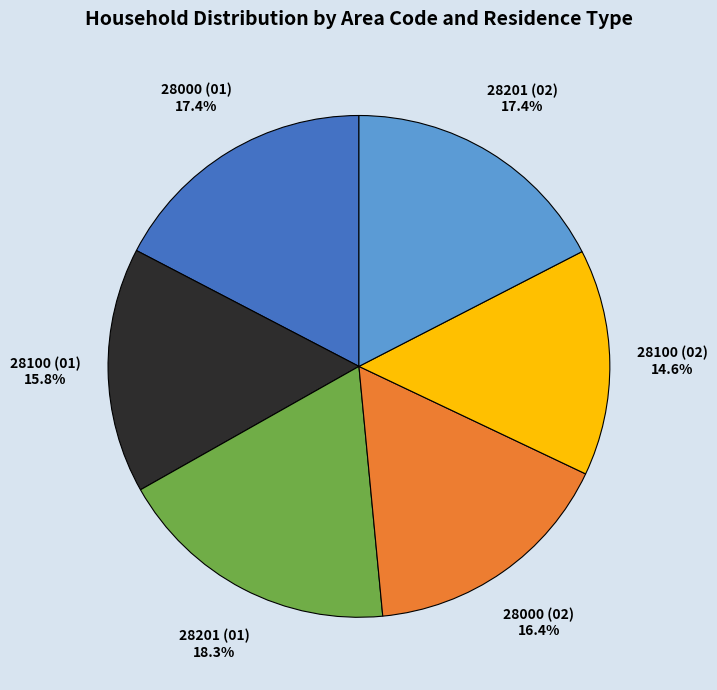

What is the largest slice in the pie chart?

28201 (01)